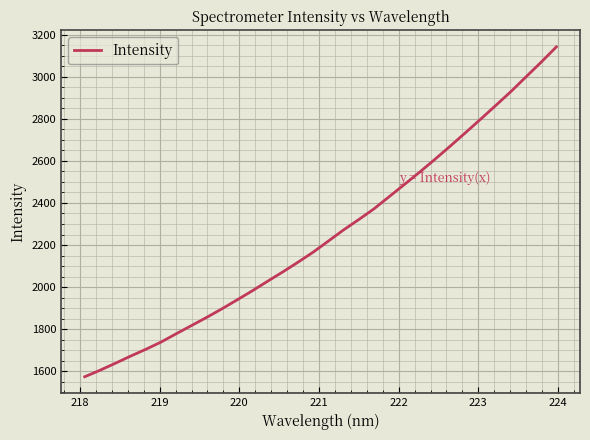

What is the greatest value displayed?

3141.5